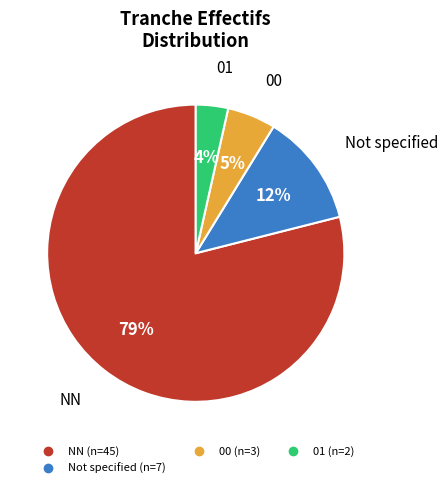

How many segments does this pie chart have?

4